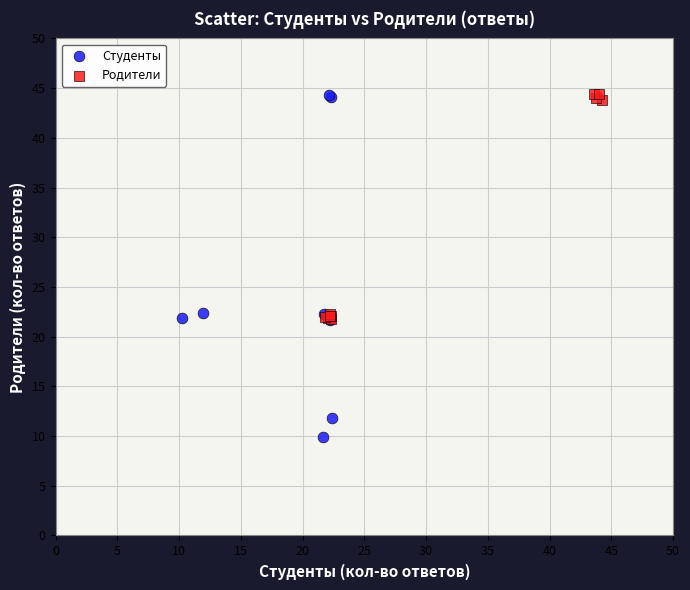

Which series reaches the minimum Y coordinate?

Студенты